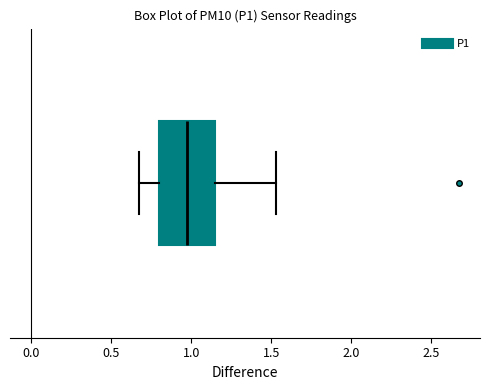

Where is the left edge of the box on the x-axis? The values are not printed on the chart, so give them approximately, as read against the axis.

0.80